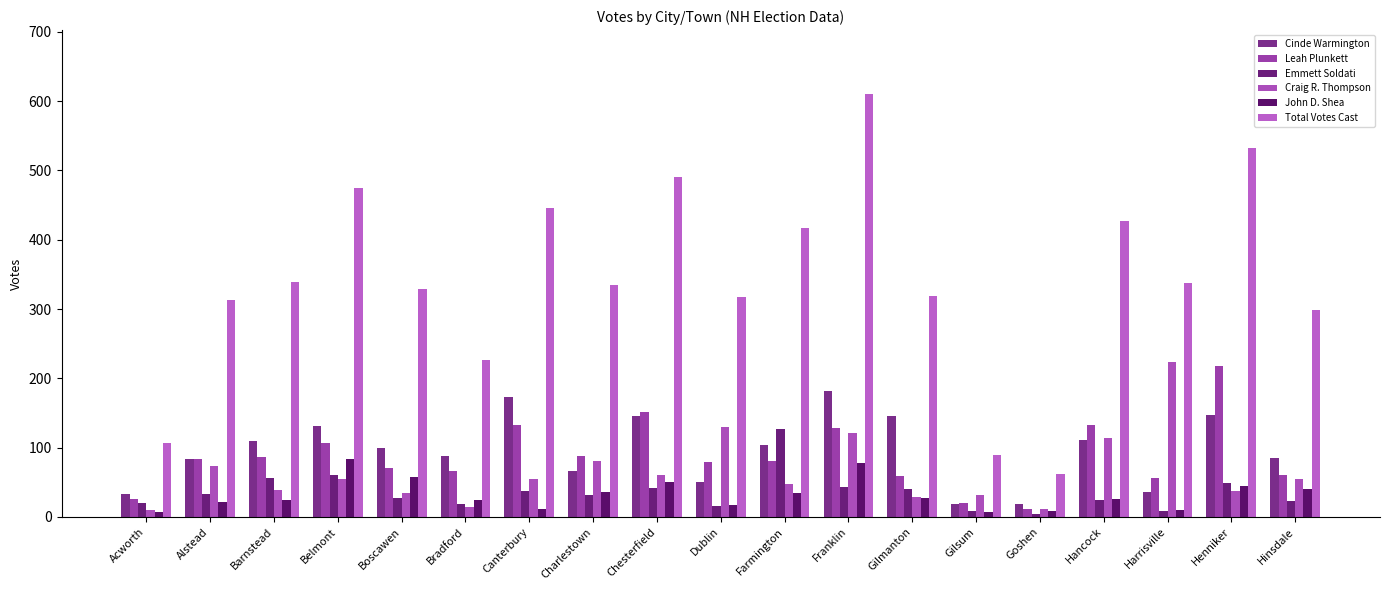

Between Hinsdale and Hancock, which is larger?

Hancock